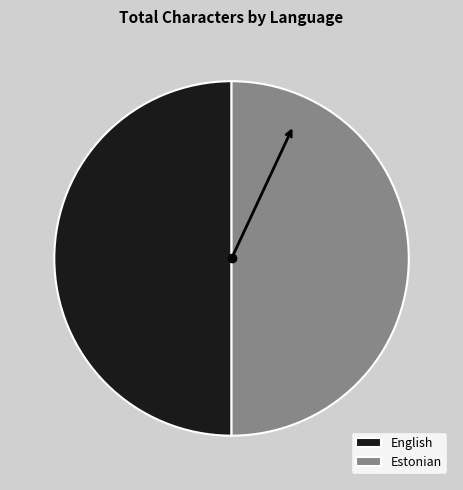

How many segments does this pie chart have?

2